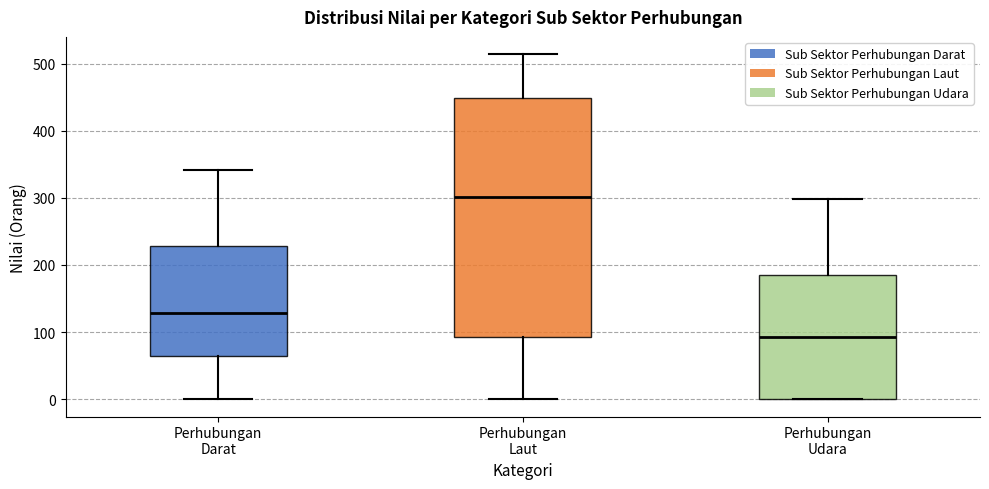

Which box is the tallest, from its lower edge to its upper edge?

Perhubungan Laut